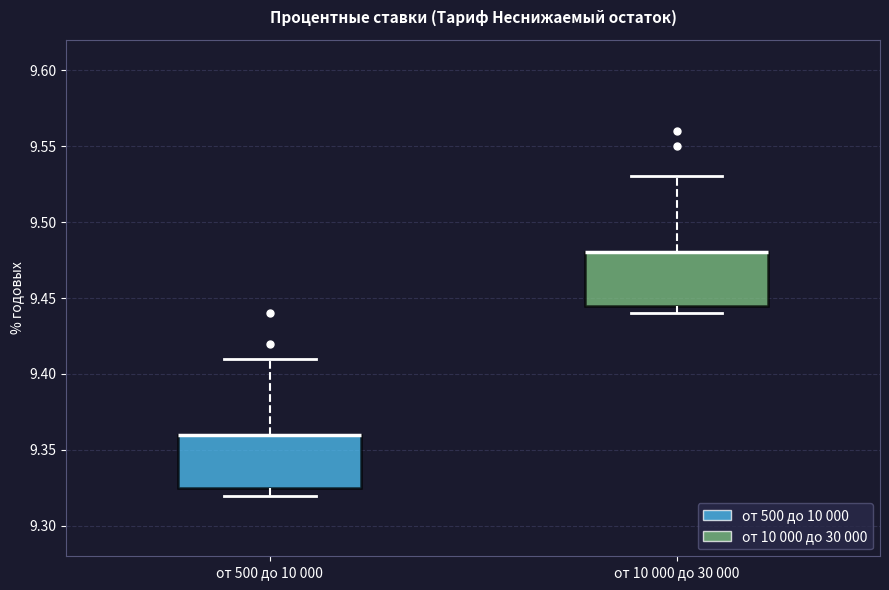

Where is the lower edge of the box for от 500 до 10 000 on the y-axis? The values are not printed on the chart, so give them approximately, as read against the axis.

9.325